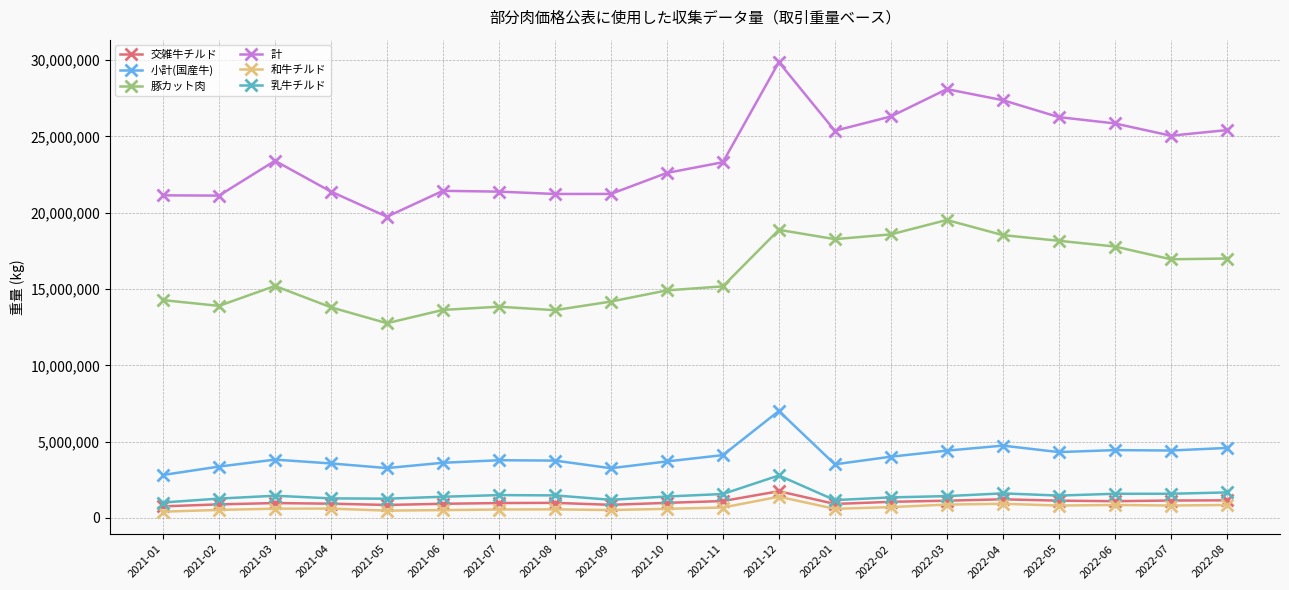

The 小計(国産牛) series shows 3699765 at 2021-10. True or false?

True